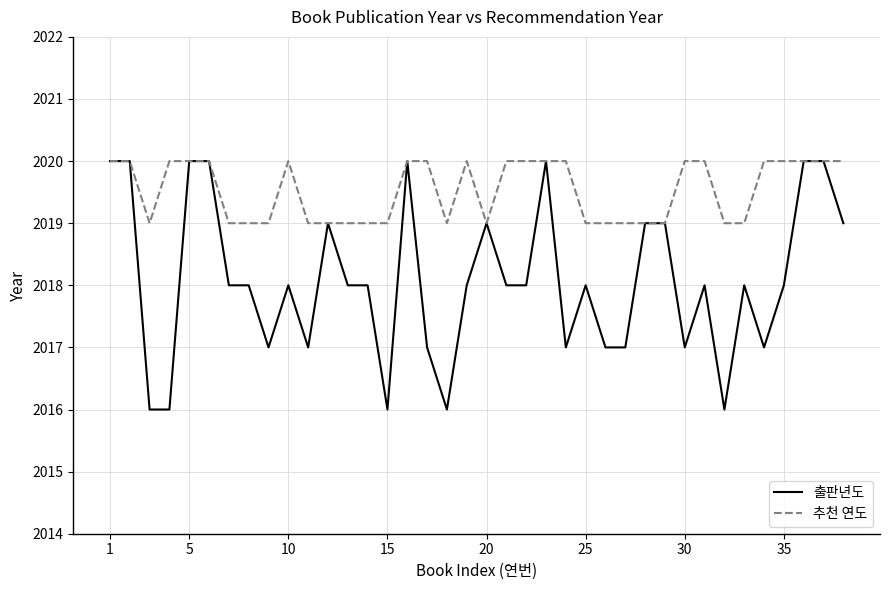

How many lines are shown in the chart?

2